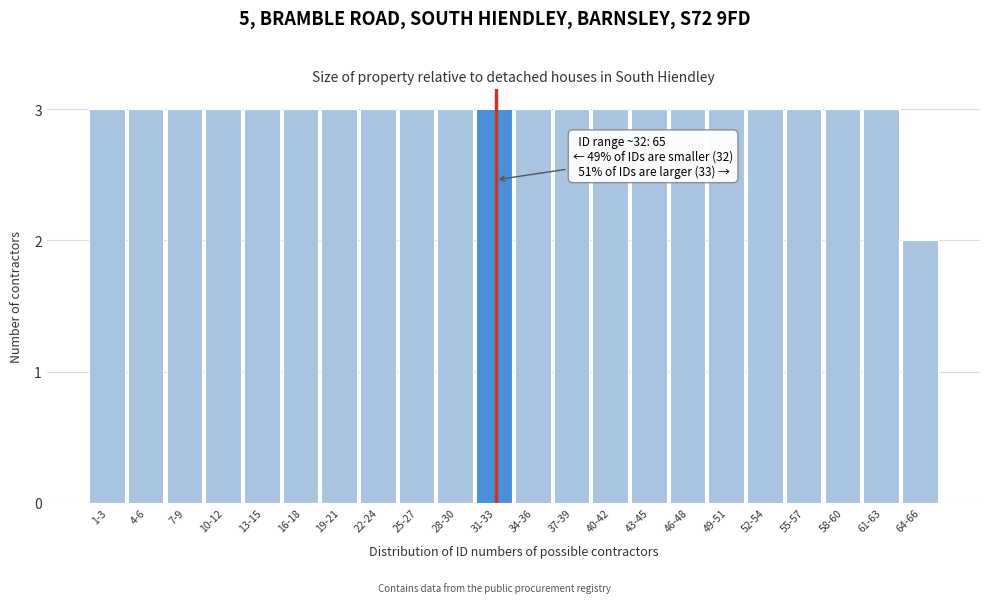

Reading left to right, extract all data points from this chart.

1-3=3	4-6=3	7-9=3	10-12=3	13-15=3	16-18=3	19-21=3	22-24=3	25-27=3	28-30=3	31-33=3	34-36=3	37-39=3	40-42=3	43-45=3	46-48=3	49-51=3	52-54=3	55-57=3	58-60=3	61-63=3	64-66=2